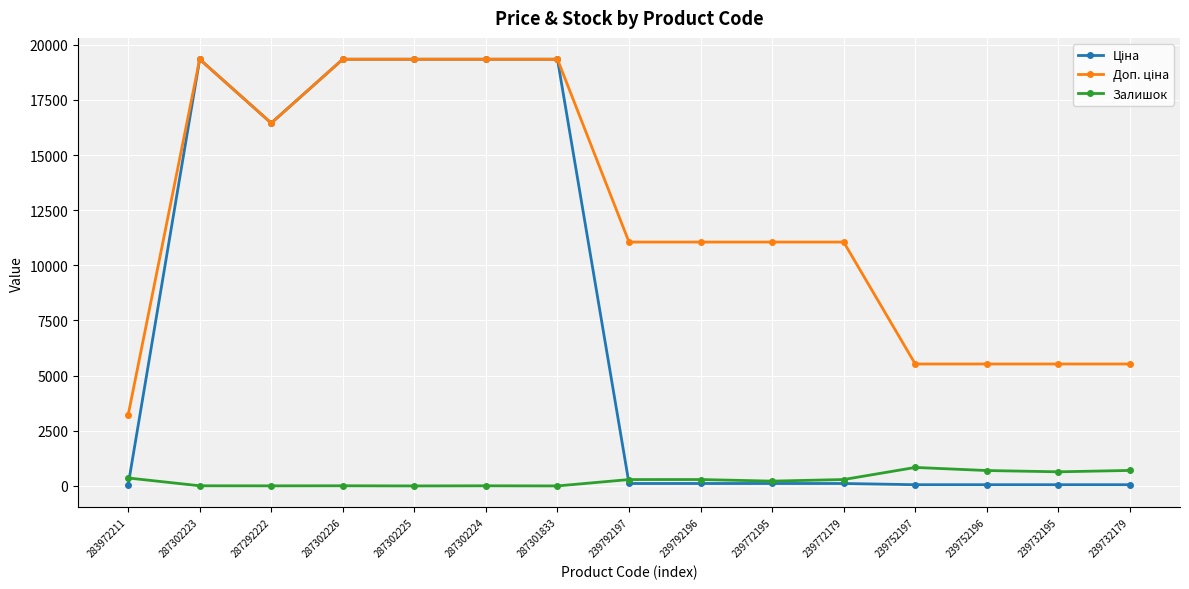

Is it true that Залишок equals 4.0 at 287292222?

True